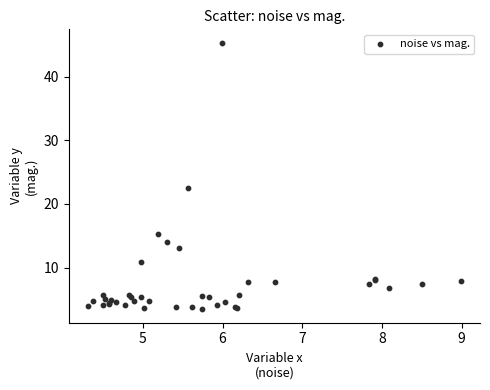

What Y value in the scatter plot is closest to 24?

22.6